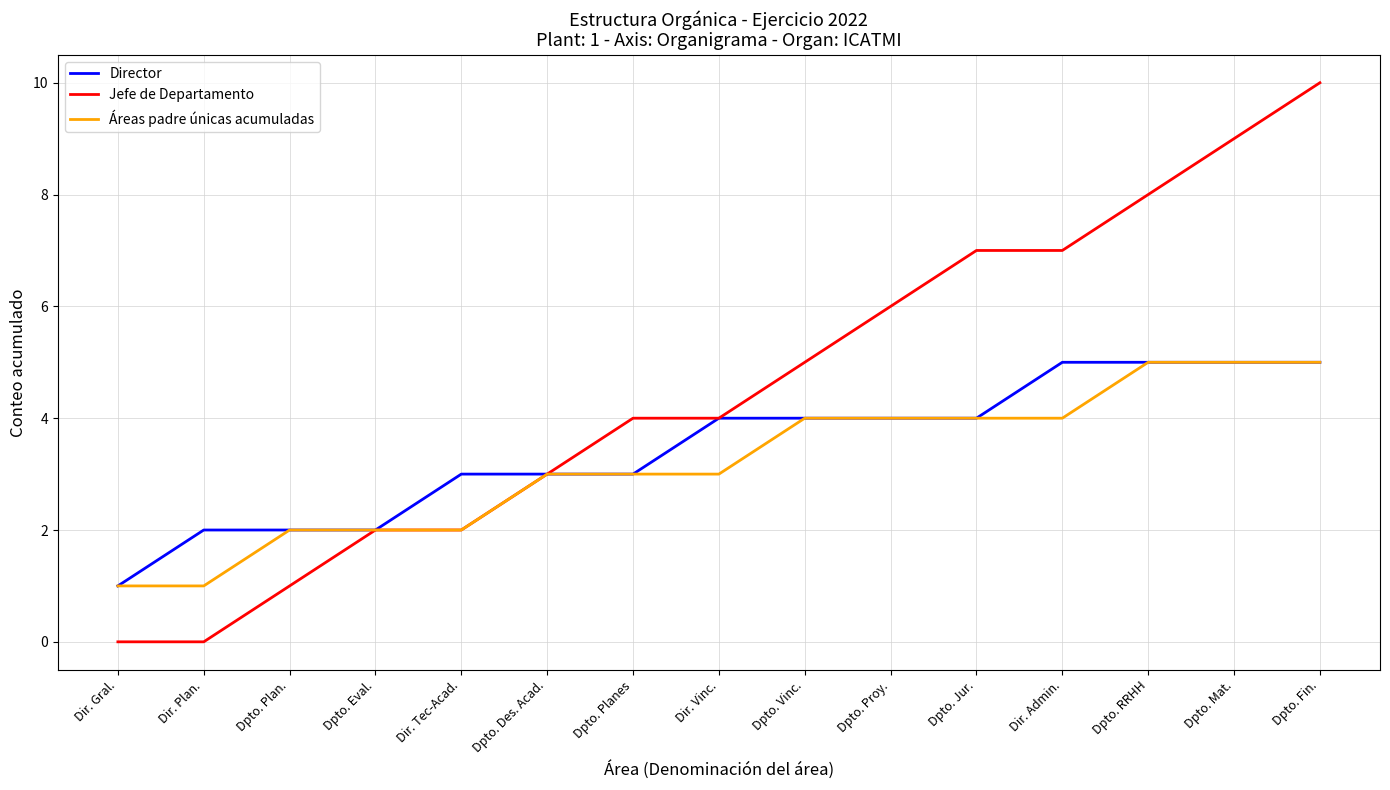

What is the spread (max minus min) of values at Dpto. RRHH?

3